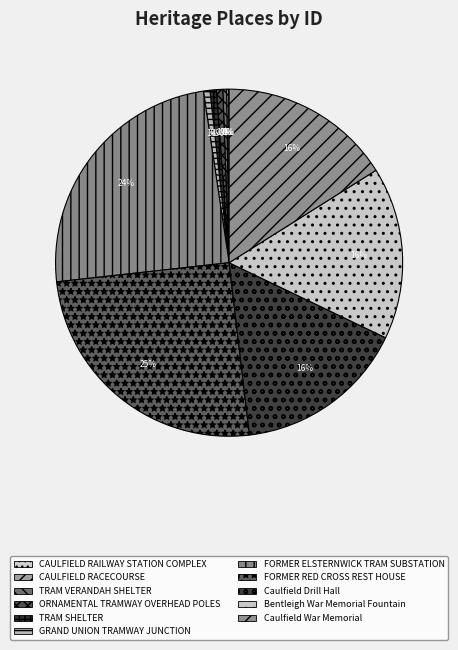

How many slices are in this pie chart?

11